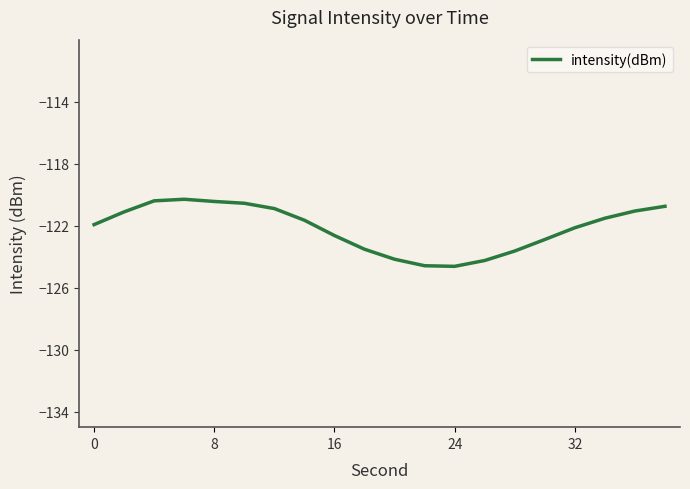

What is the greatest value displayed?

-120.3